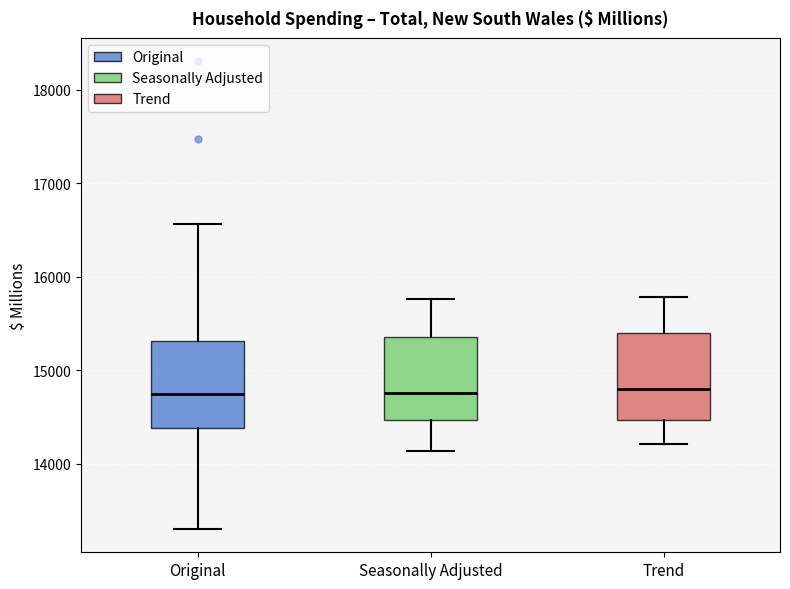

Where is the lower edge of the box for Trend on the y-axis? The values are not printed on the chart, so give them approximately, as read against the axis.

14500